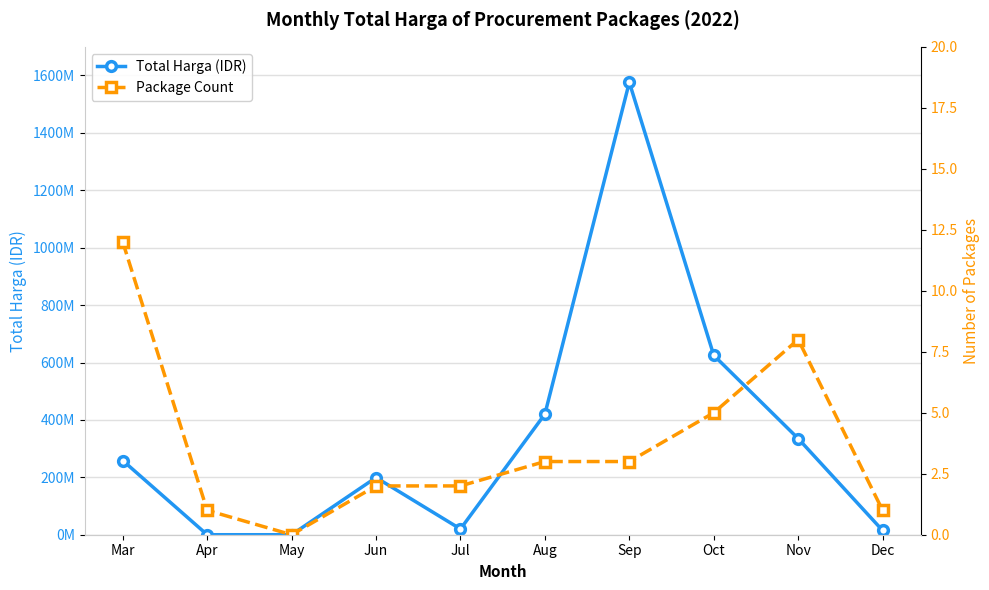

Which series has the largest range (max minus min)?

Total Harga (IDR)